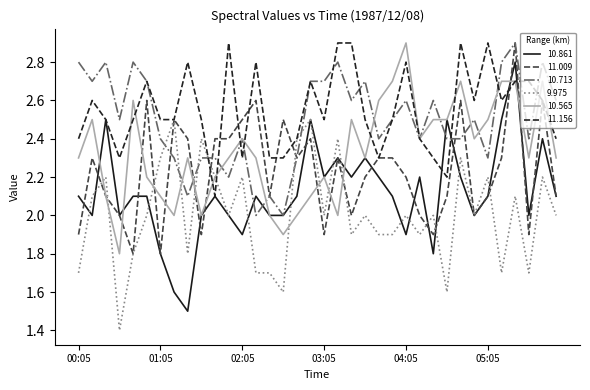

Which series has the widest spread of values?

10.861